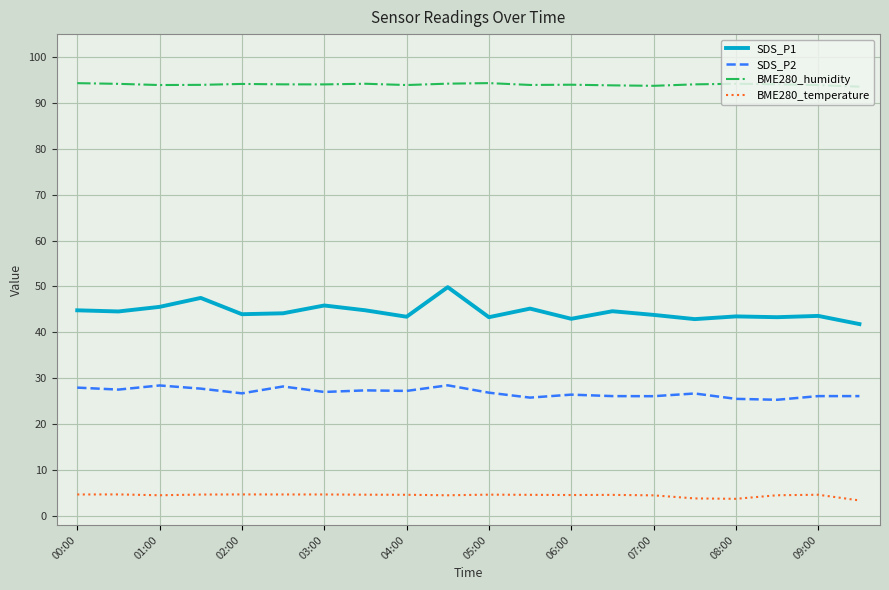

Which series has the largest total across all categories?

BME280_humidity